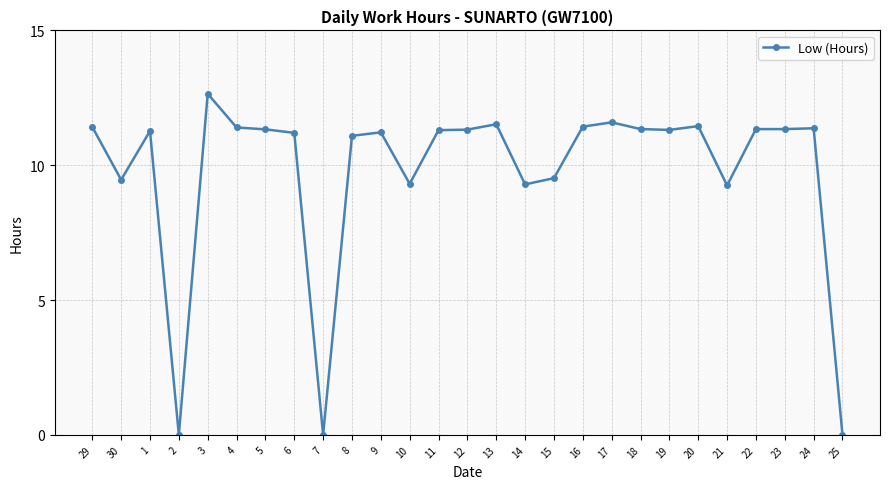

How many lines are shown in the chart?

1